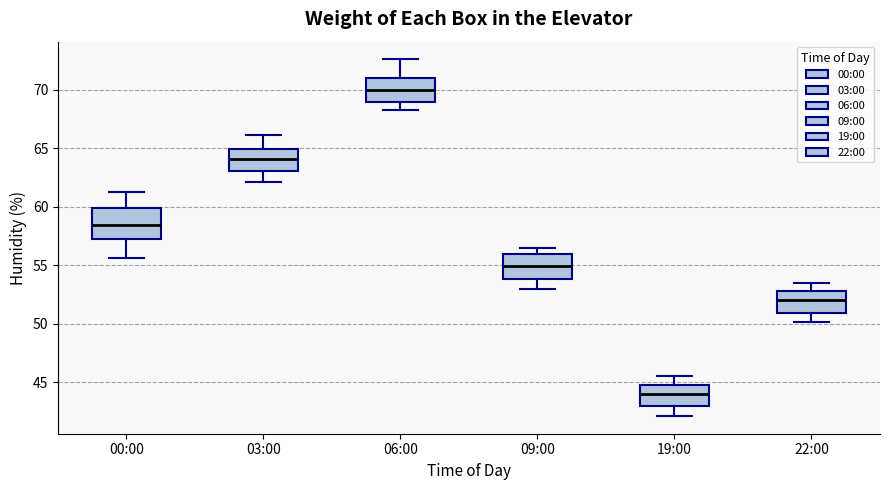

Where is the upper edge of the box for 00:00 on the y-axis? The values are not printed on the chart, so give them approximately, as read against the axis.

60.0